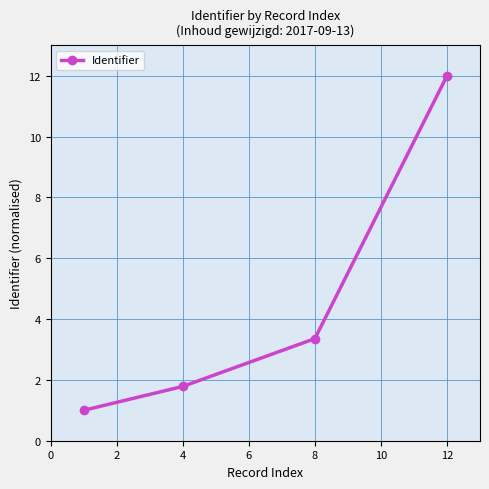

What is the greatest value displayed?

12.0